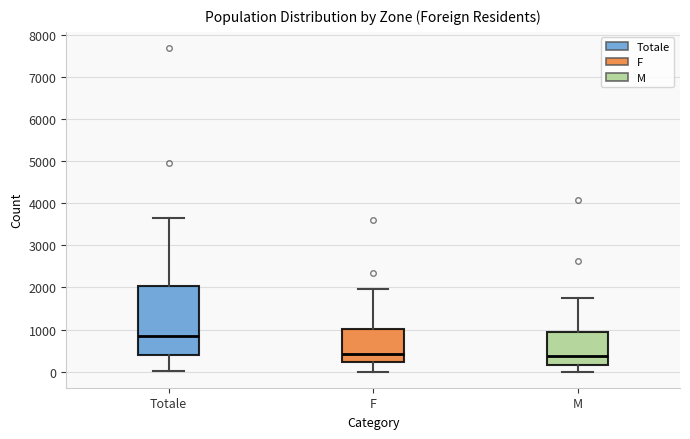

Reading left to right, transcribe this box plot: for each box, give where its median line is, the range the box spans, and where its two whiskers end, as read against the y-axis. The values are not printed on the chart, so give them approximately, as read against the axis.

Totale: median 800, box 400 to 2000, whiskers 0 to 3600
F: median 400, box 200 to 1000, whiskers 0 to 2000
M: median 400, box 200 to 900, whiskers 0 to 1700